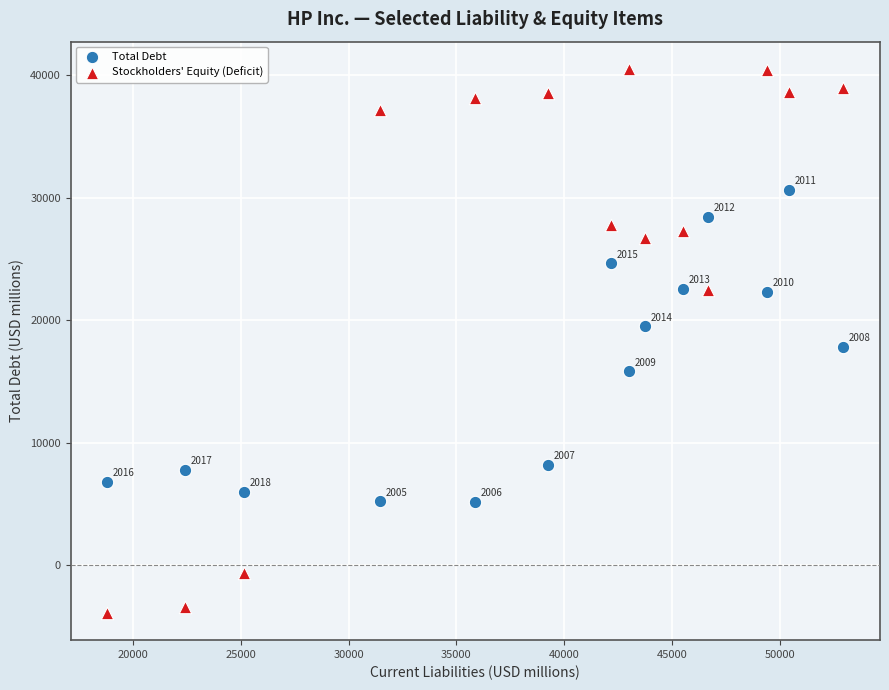

Across all data points, what is the range of Y values (max minus min)?

44406